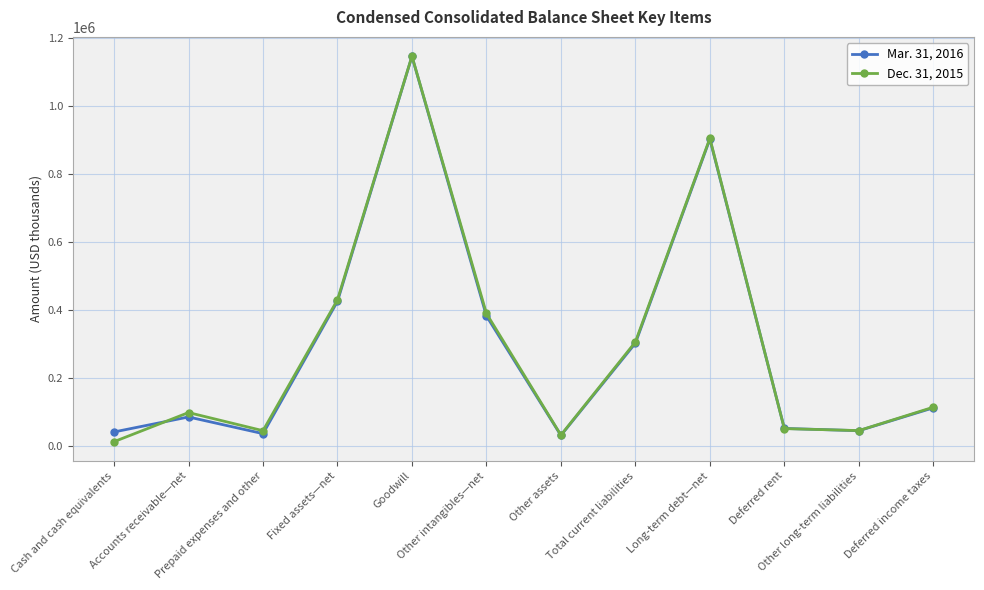

Count the number of data series in this chart.

2